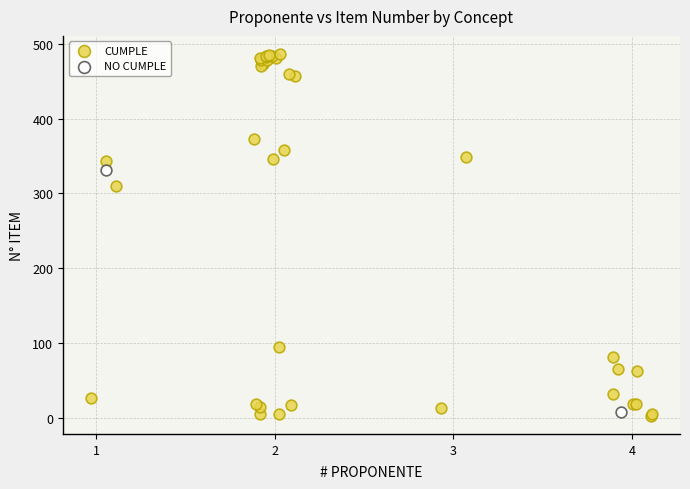

What are all the series names shown in the legend?

CUMPLE, NO CUMPLE